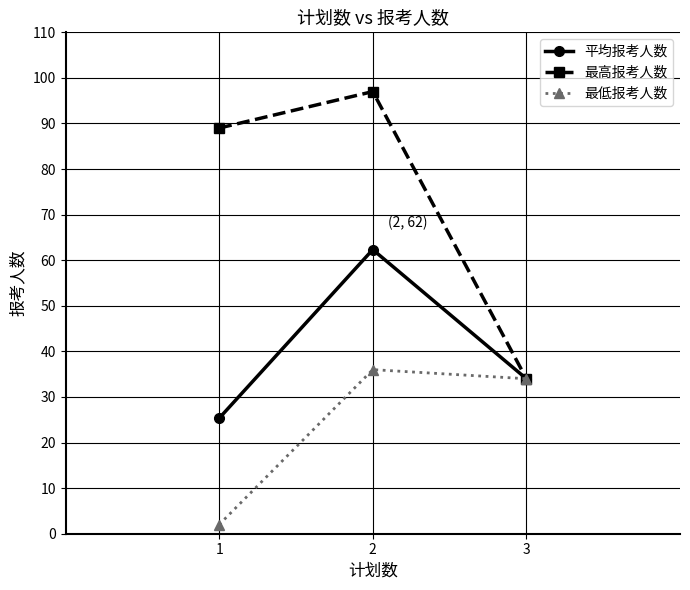

Between 1 and 2, which series saw the biggest shift?

平均报考人数